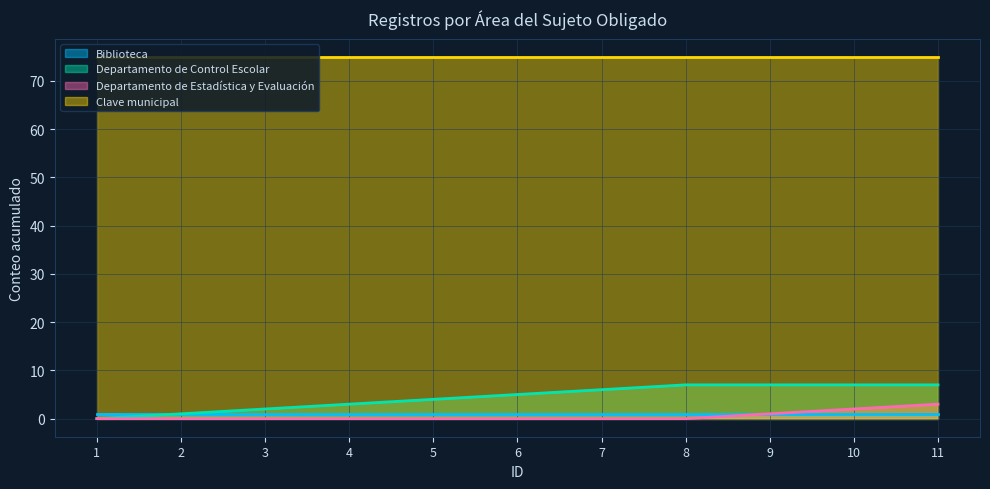

At how many categories does at least one series exceed 5?

11